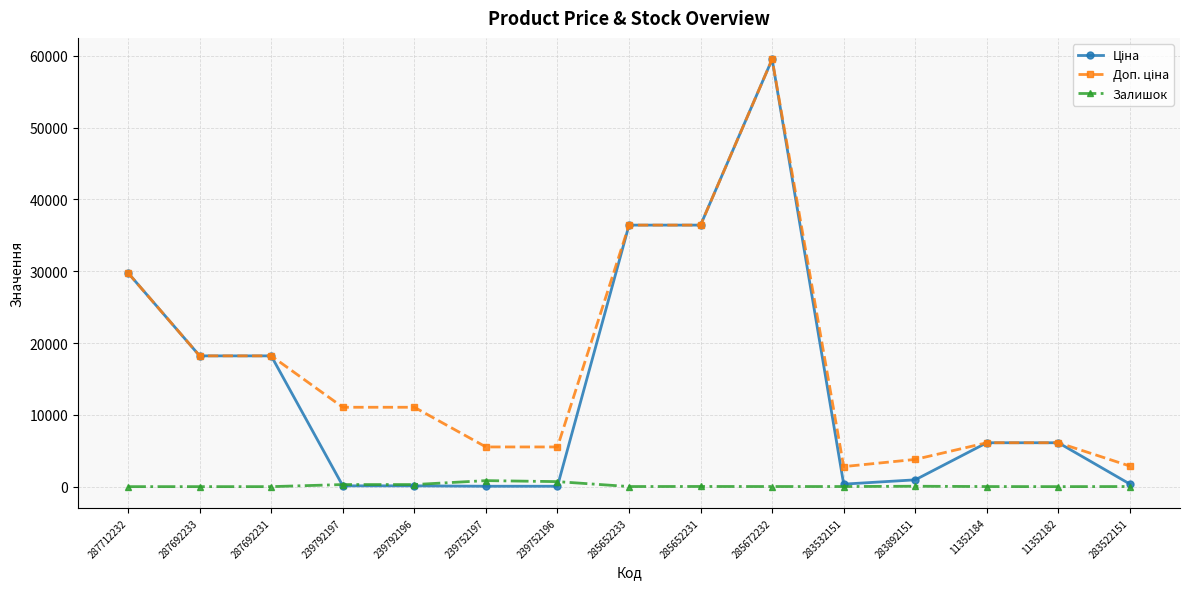

What is the greatest value displayed?

59523.0